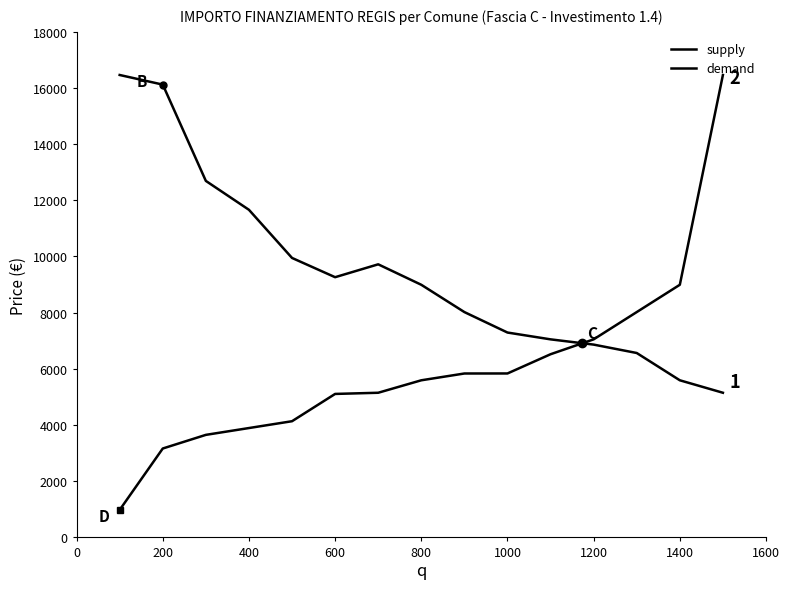

What is the label of the 14th point from the left?

1400